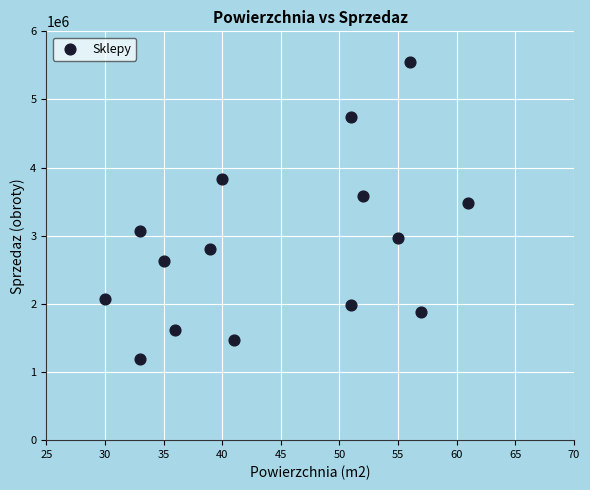

What is the range of X values (max minus min)?

31